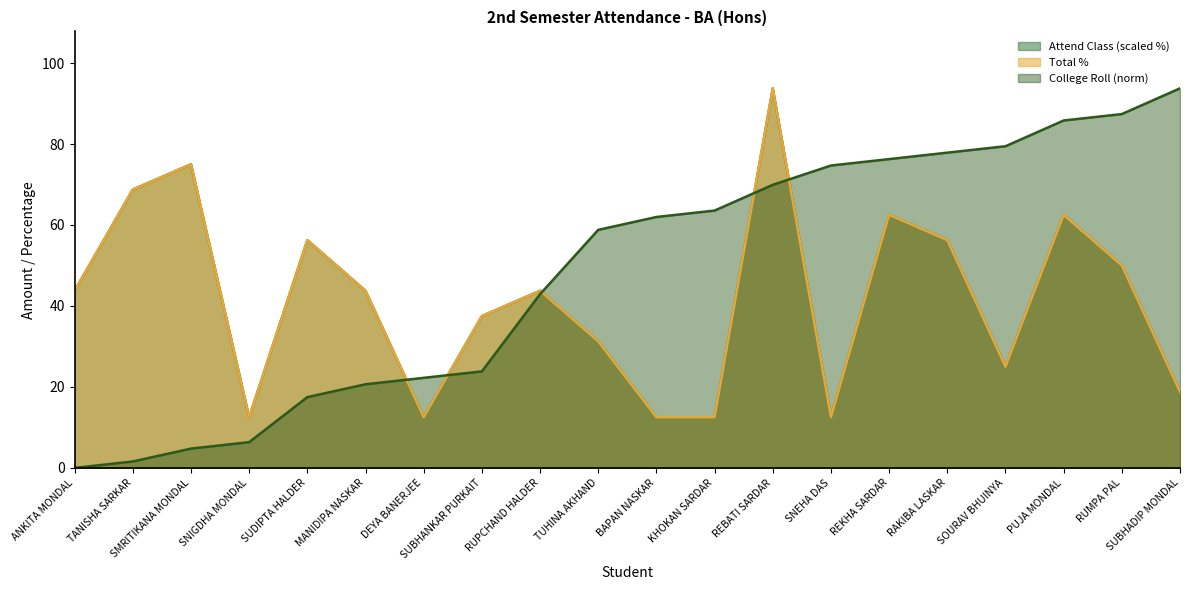

Which series has the largest range (max minus min)?

College Roll